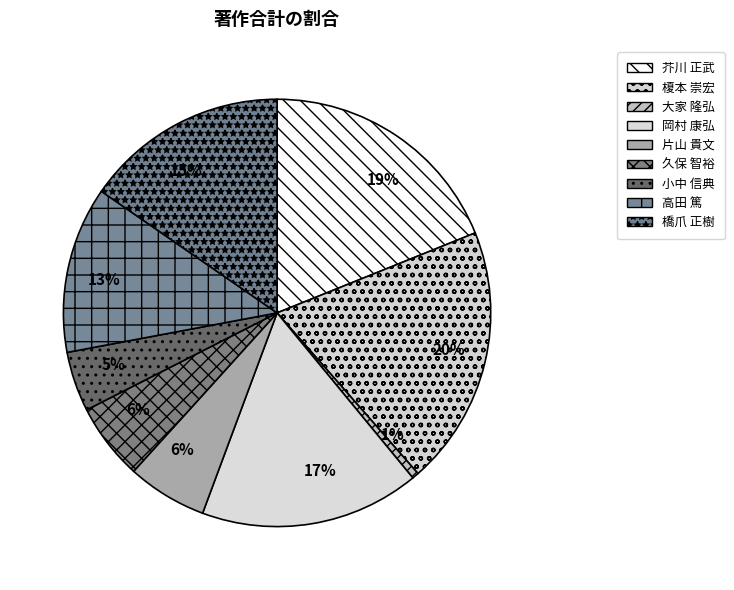

Is the sum of 久保 智裕 and 片山 貴文 greater than half?

No